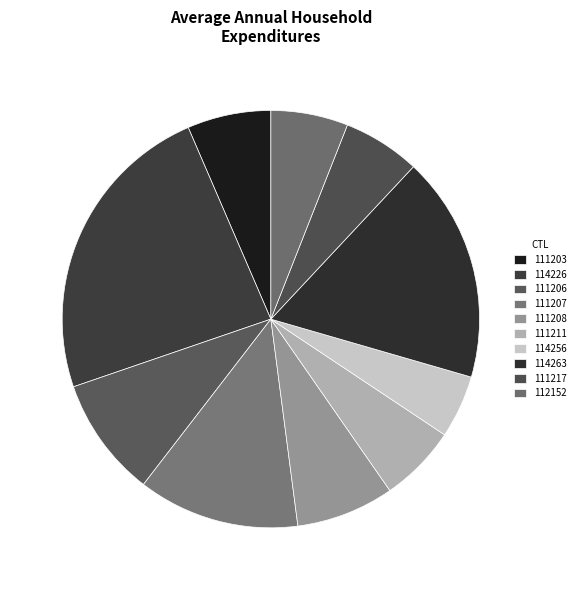

To the nearest percent, what is the average slice percentage?

10%